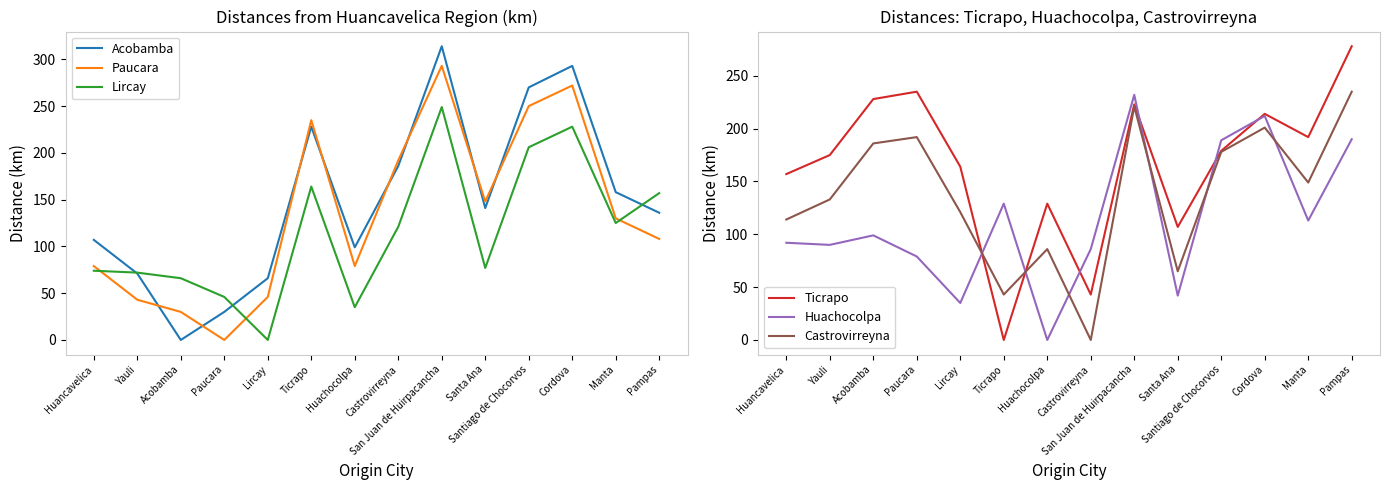

Which category has the highest value across all series?

San Juan de Huirpacancha